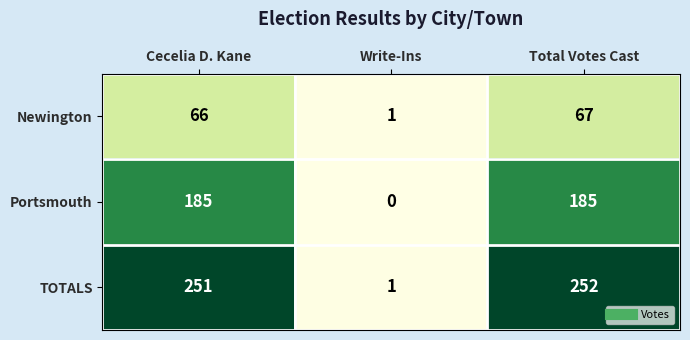

What is the difference between the highest and lowest values at Total Votes Cast?

185